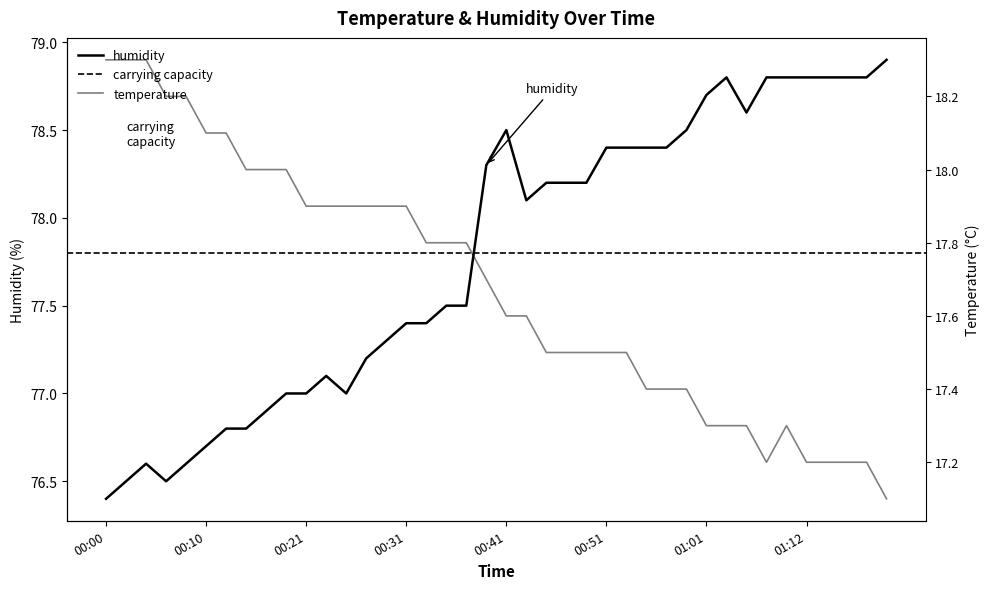

What position from the left is 00:08?

5